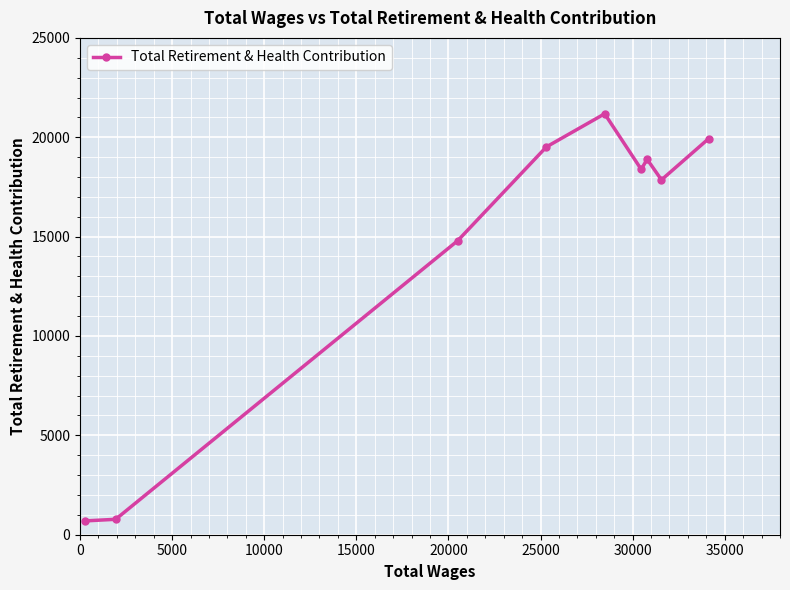

What is the average value?

14669